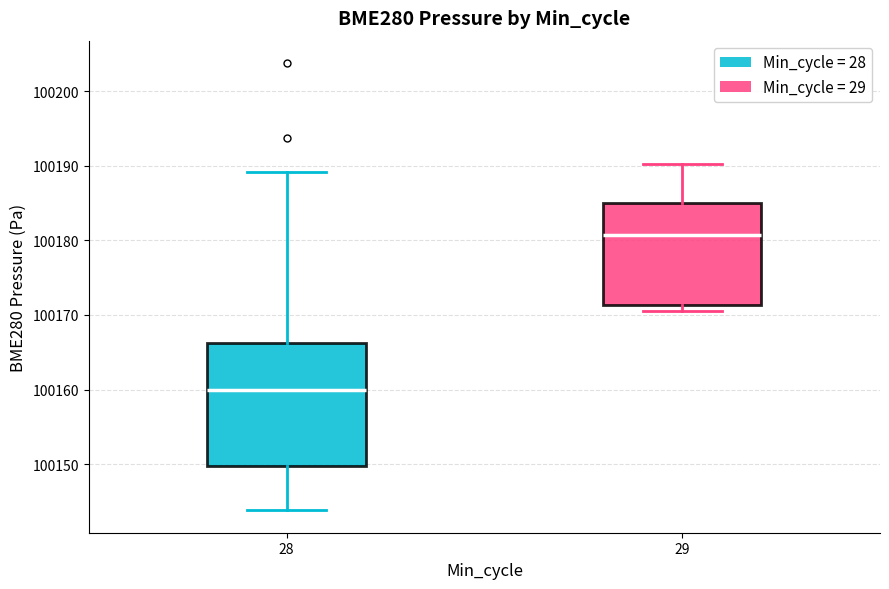

Comparing the boxes themselves (not the whiskers), which one is the tallest?

28